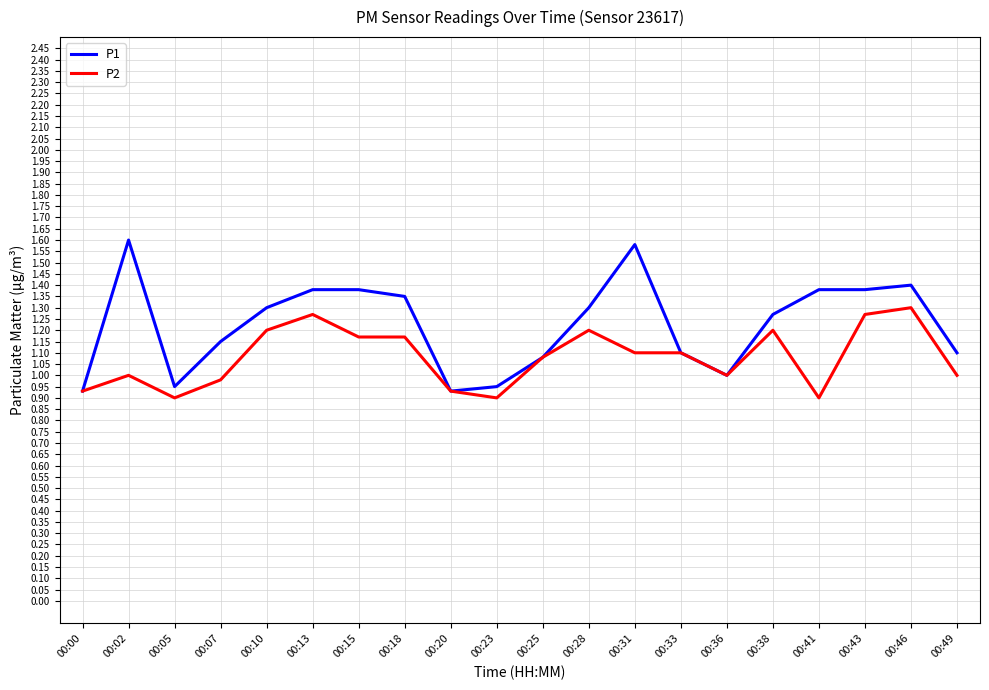

Is it true that P2 equals 1.2 at 00:10?

True